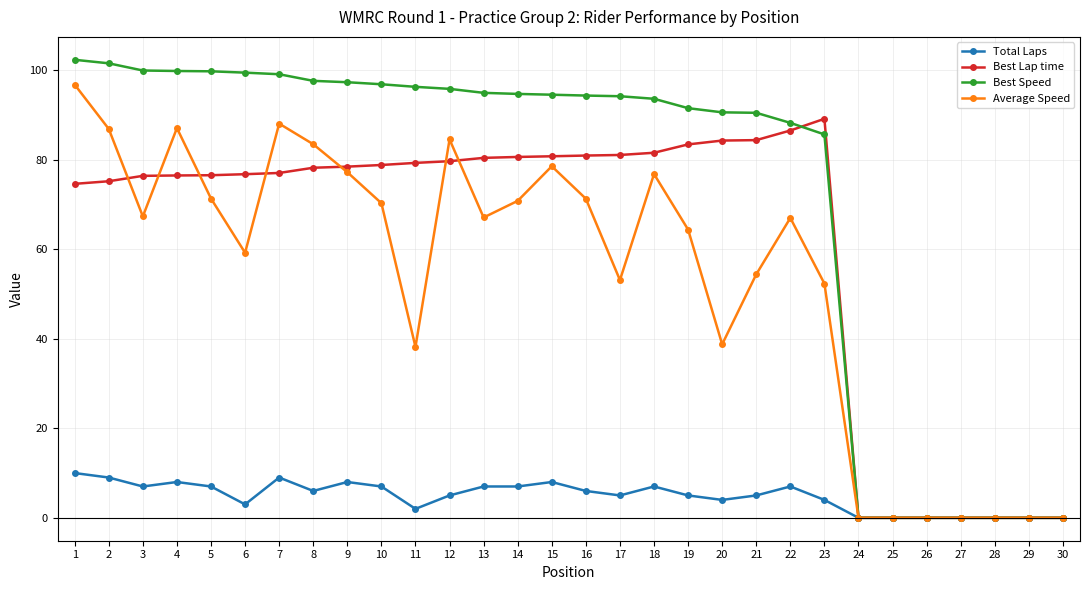

What is the difference between the second highest and second lowest values in the Best Lap time series?

86.5